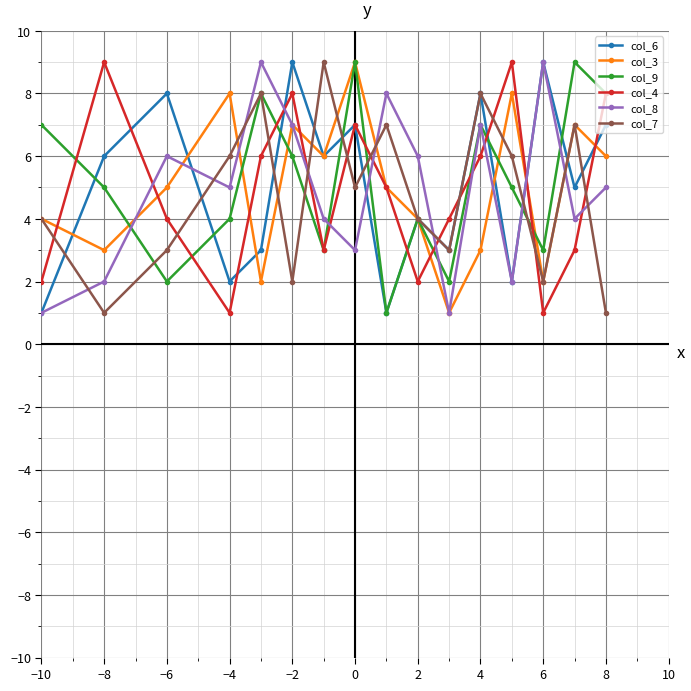

True or false: col_4 has more than 1 points higher than both neighbors.

True